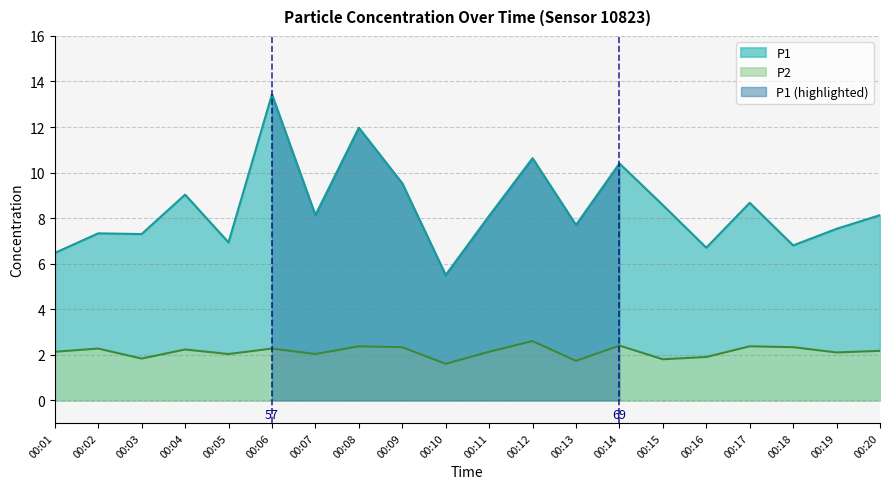

How many lines are shown in the chart?

2